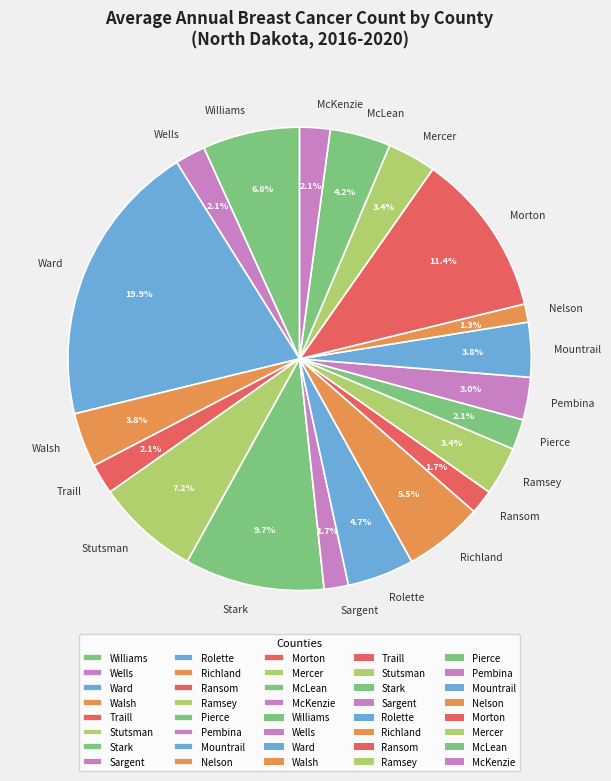

Does any single category account for the majority?

No